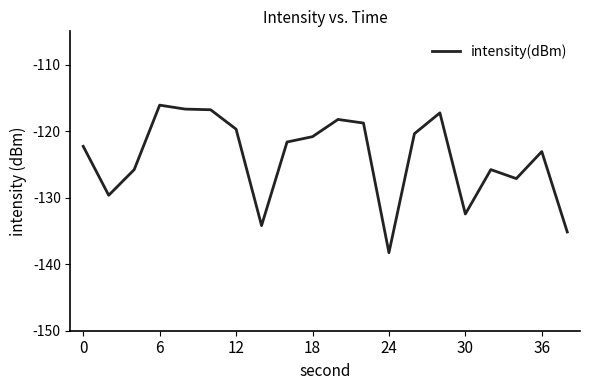

What is the smallest value displayed?

-138.3